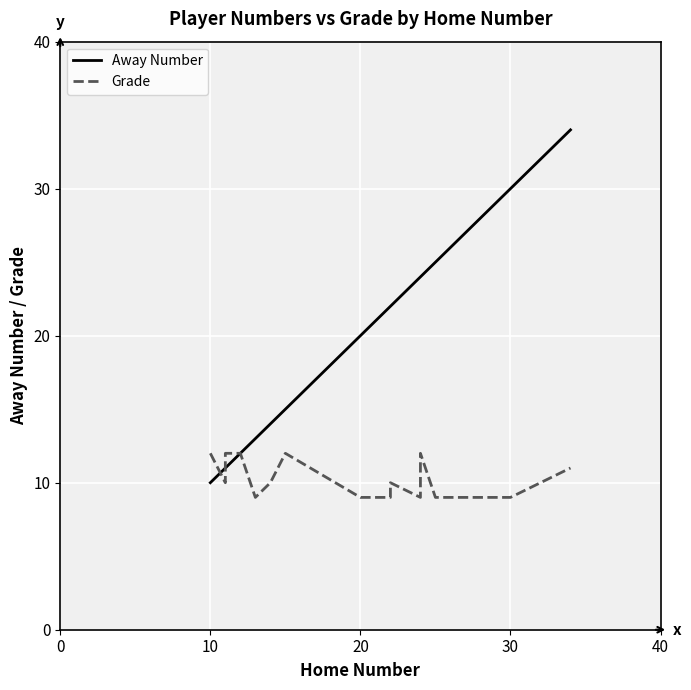

Reading left to right, extract all data points from this chart.

Away Number: 10	11	11	12	13	14	14	15	20	20	22	22	24	24	25	25	30	32	34	34
Grade: 12	10	12	12	9	10	10	12	9	9	9	10	9	12	9	9	9	10	11	11